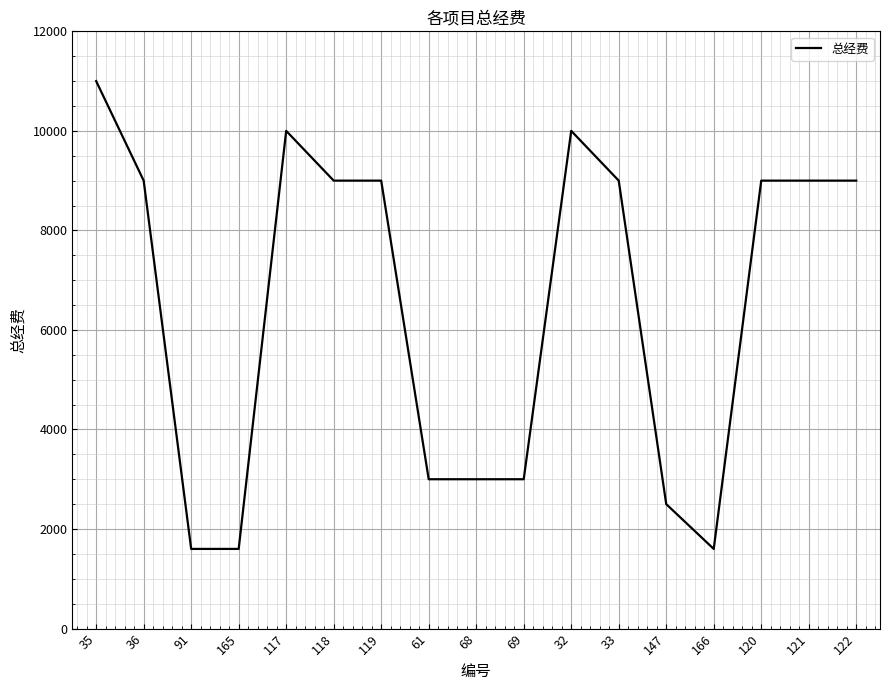

What is the minimum value shown in the chart?

1600